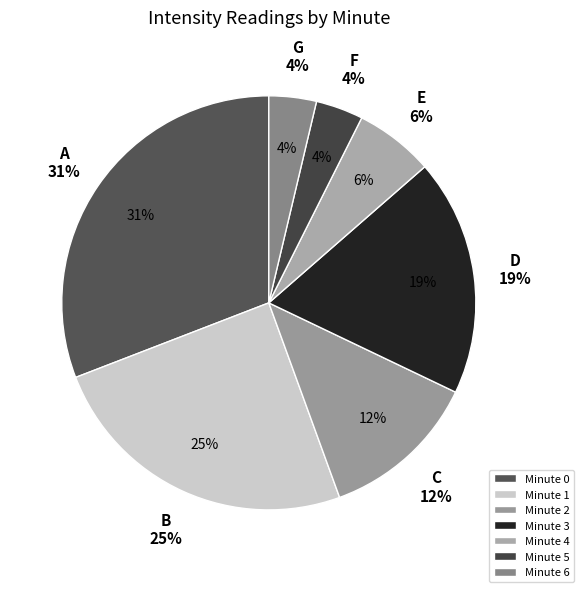

To the nearest percent, what is the average slice percentage?

14%